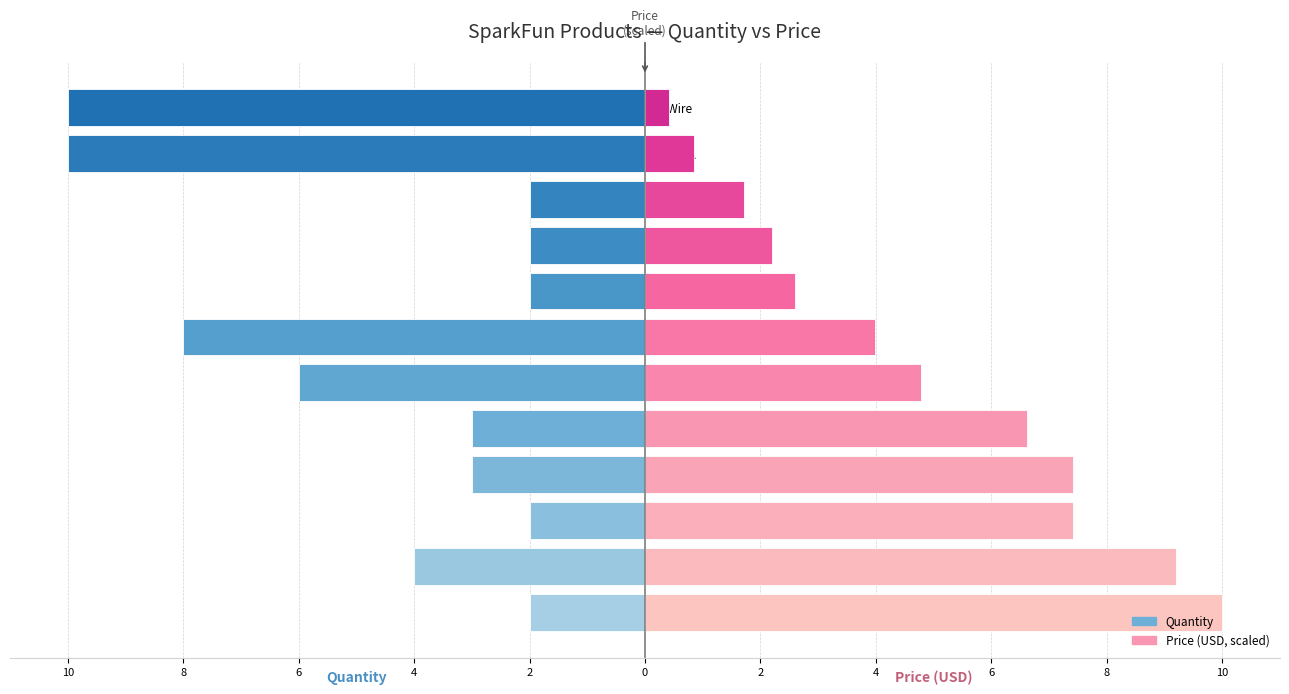

Reading left to right, extract all data points from this chart.

Quantity: -2.0	-4.0	-2.0	-3.0	-3.0	-6.0	-8.0	-2.0	-2.0	-2.0	-10.0	-10.0
Price (USD, scaled): 10.0	9.2	7.4	7.4	6.6	4.8	4.0	2.6	2.2	1.7	0.8	0.4